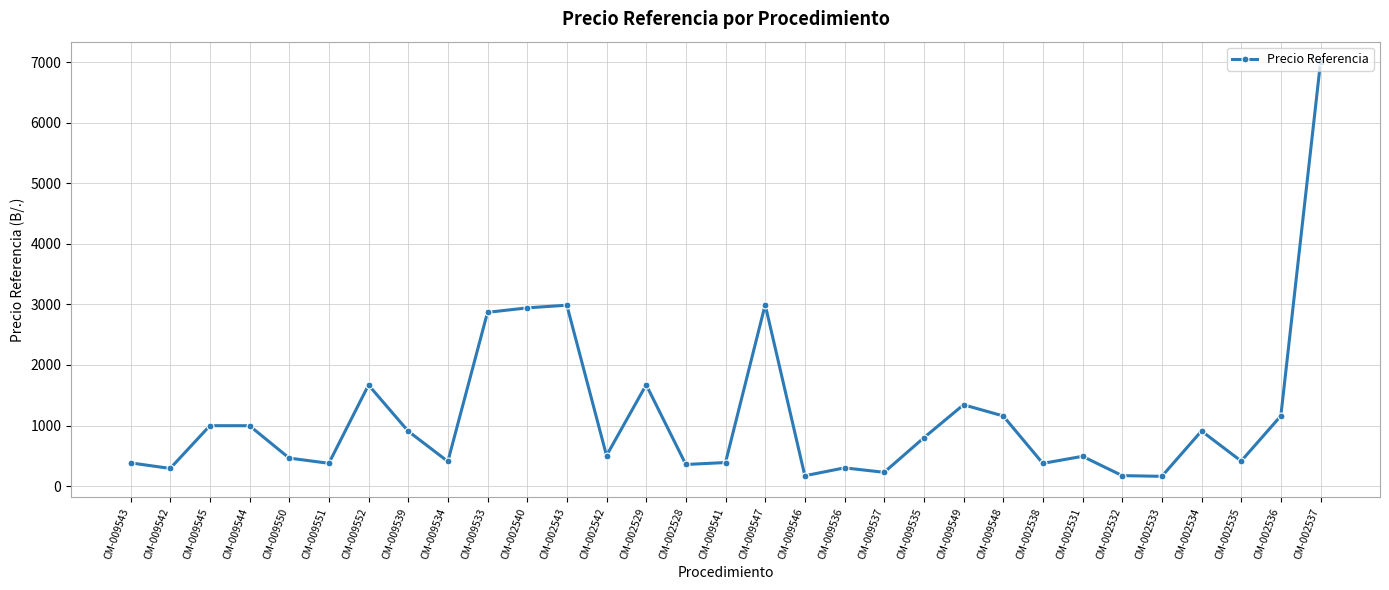

True or false: the data has more than 0 interior local peaks.

True